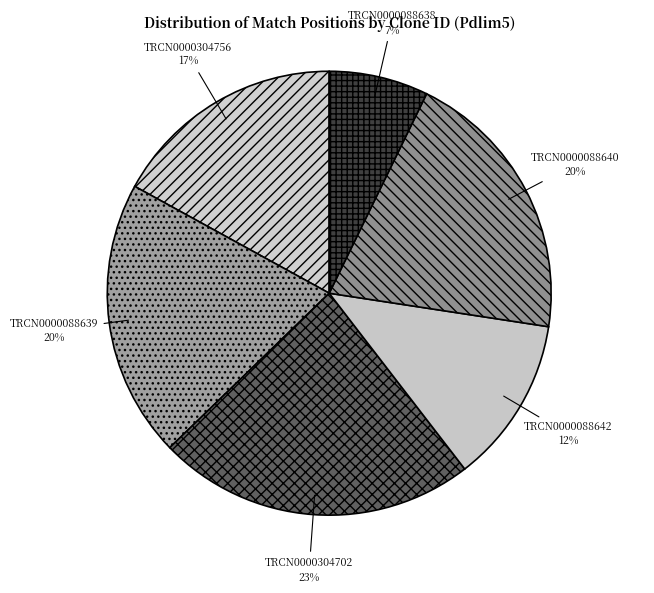

Is TRCN0000088640 the majority of the pie?

No